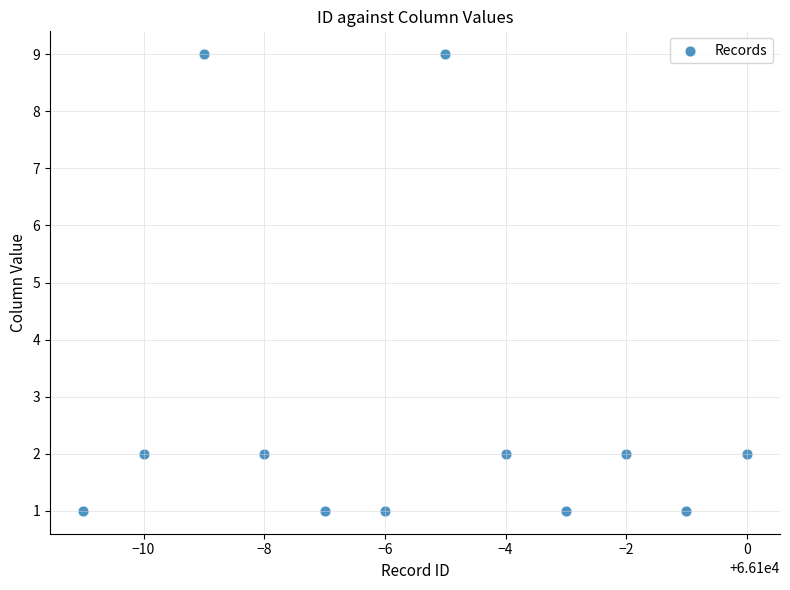

What is the range of X values (max minus min)?

11